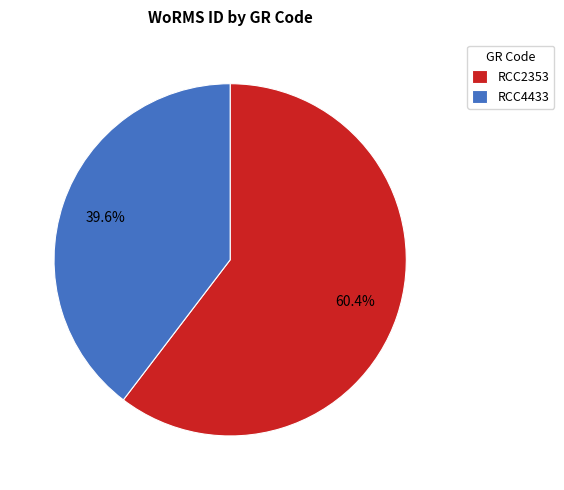

Is RCC4433 the majority of the pie?

No